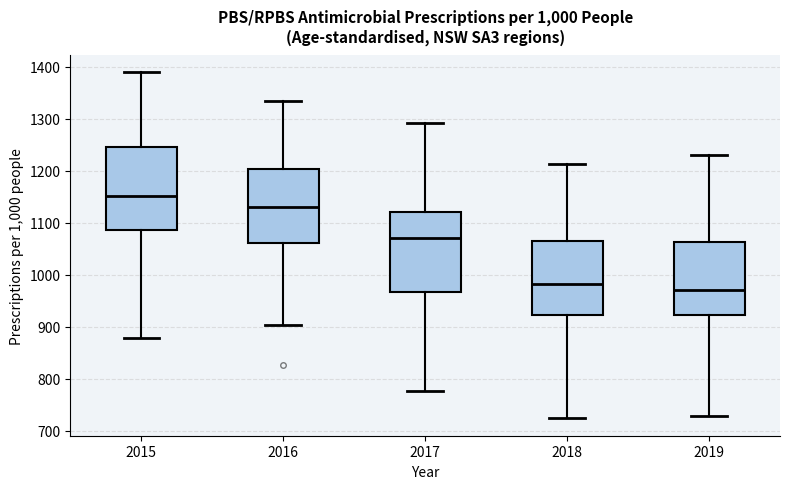

Which box has the lowest median line?

2019